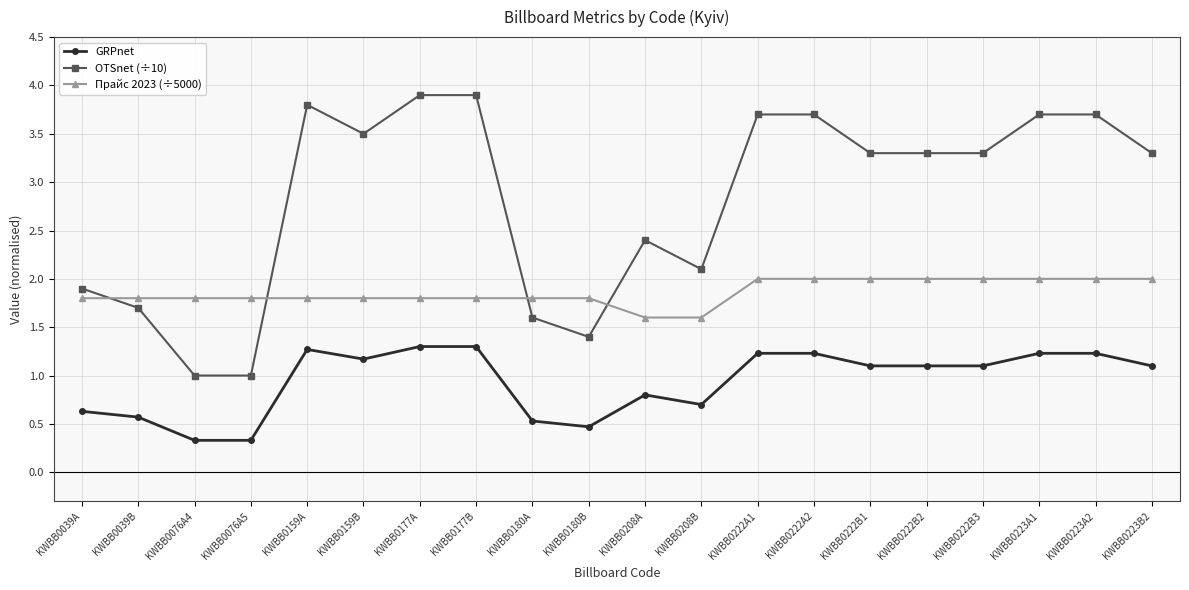

Which series has the largest total across all categories?

OTSnet (÷10)